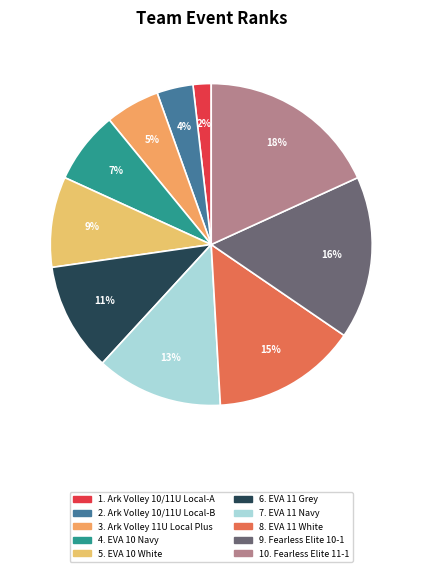

Does any single category account for the majority?

No